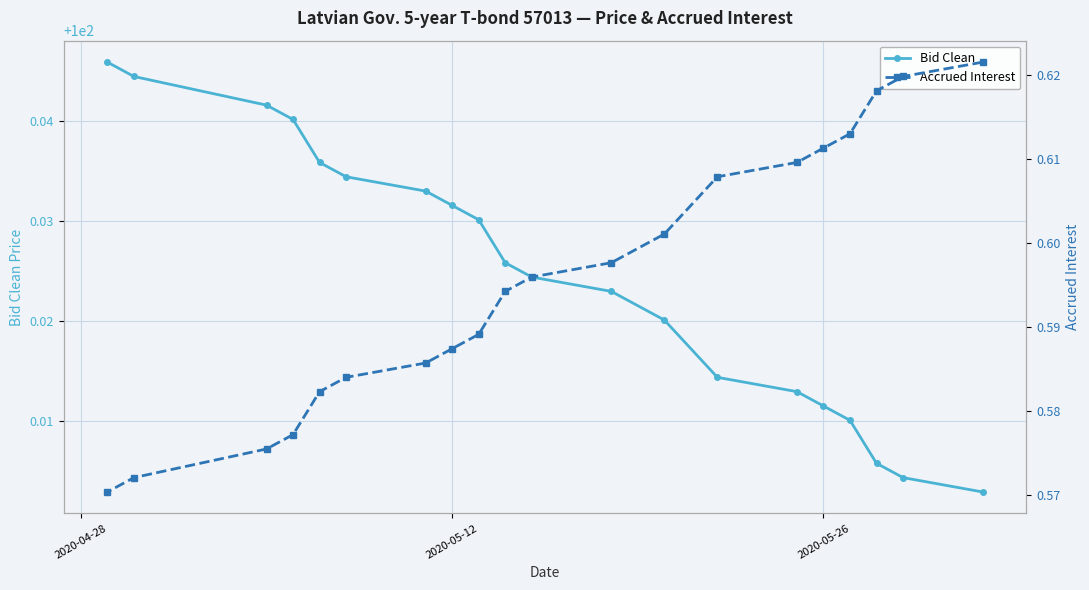

True or false: Bid Clean has a value of 20.5 at 2020-05-12.

False